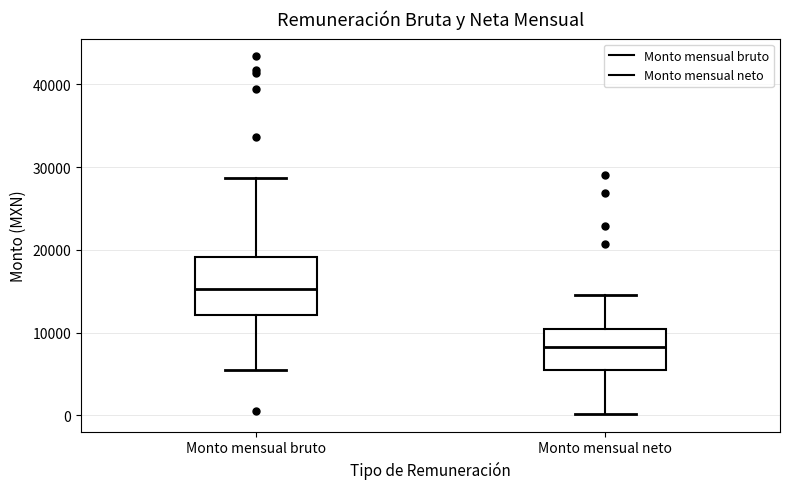

Where is the upper edge of the box for Monto mensual bruto on the y-axis? The values are not printed on the chart, so give them approximately, as read against the axis.

19000